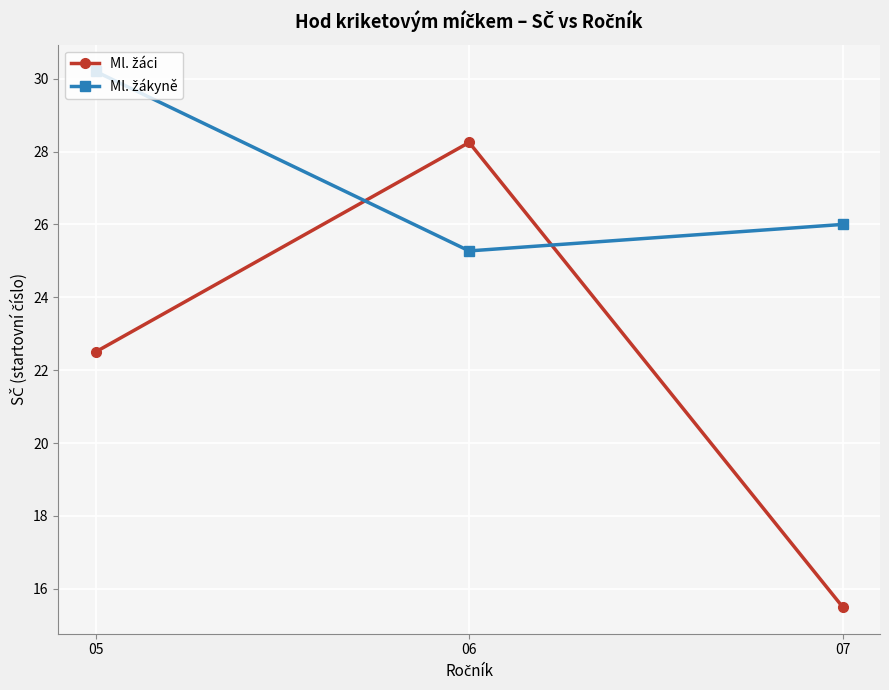

What is the difference between the highest and lowest values at 05?

7.7